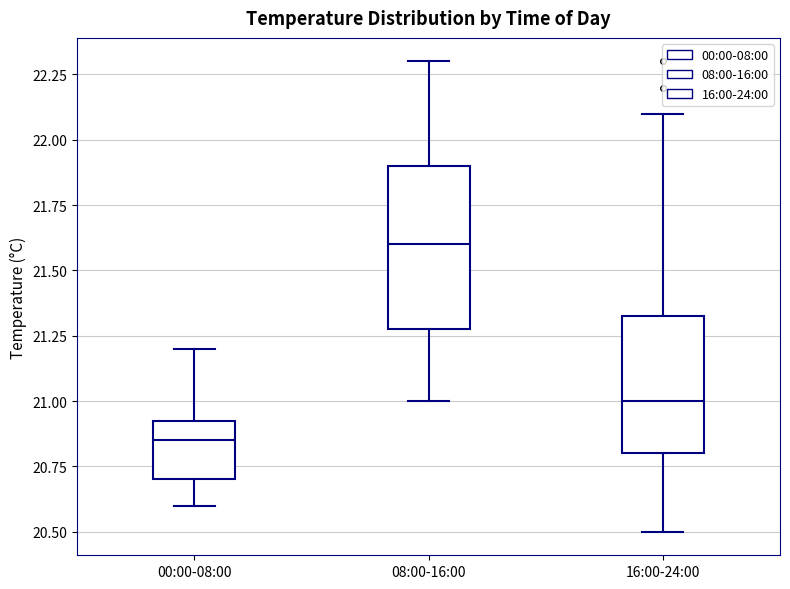

Where is the upper edge of the box for 16:00-24:00 on the y-axis? The values are not printed on the chart, so give them approximately, as read against the axis.

21.35